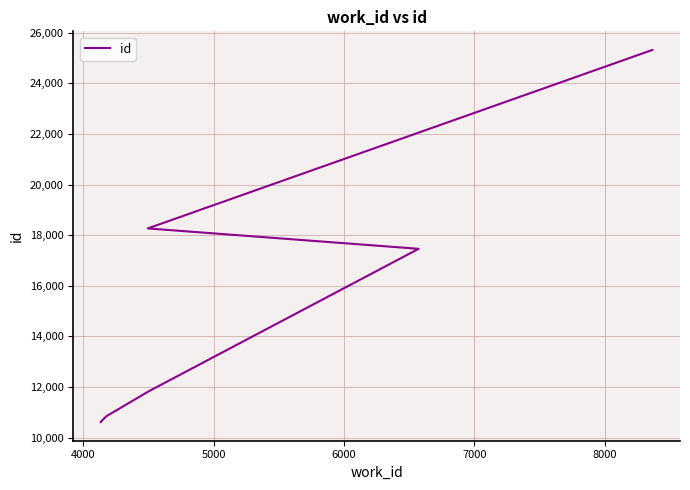

What is the difference between the maximum and second lowest values?

14697